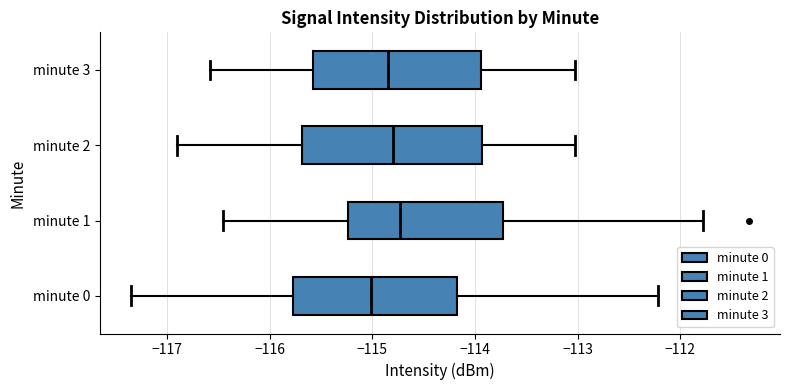

Reading bottom to top, read every box against the x-axis: the position of its median line, the range the box covers, and the ends of its whiskers. The values are not printed on the chart, so give them approximately, as read against the axis.

minute 0: median -115.0, box -115.8 to -114.2, whiskers -117.4 to -112.2
minute 1: median -114.7, box -115.2 to -113.7, whiskers -116.5 to -111.8
minute 2: median -114.8, box -115.7 to -113.9, whiskers -116.9 to -113.0
minute 3: median -114.9, box -115.6 to -113.9, whiskers -116.6 to -113.0